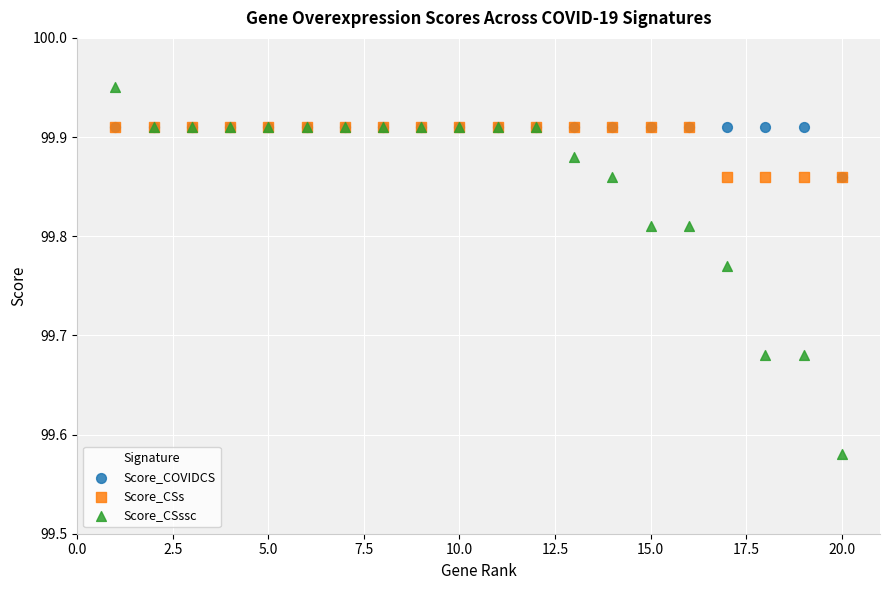

Which series reaches the maximum Y coordinate?

Score_CSssc